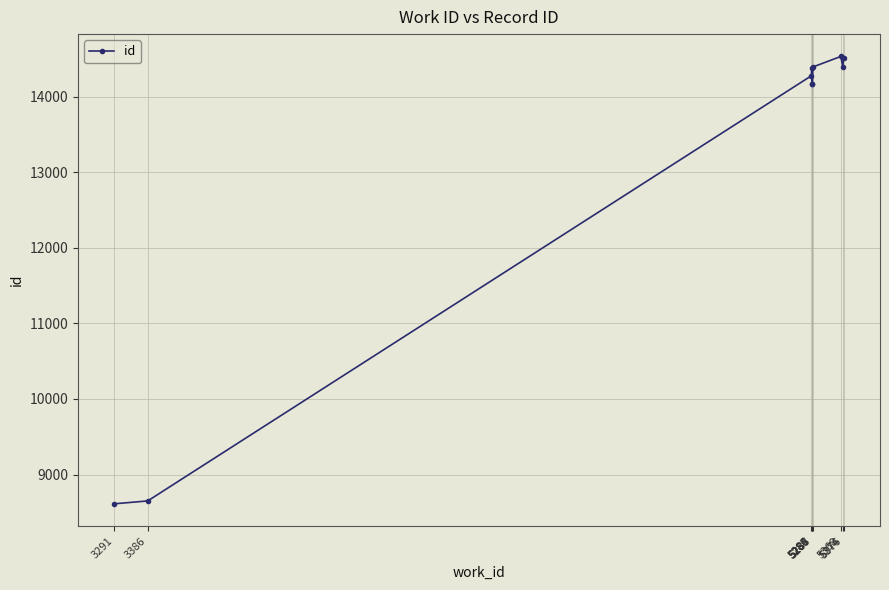

What is the difference between the second highest and second lowest values?

5869.7